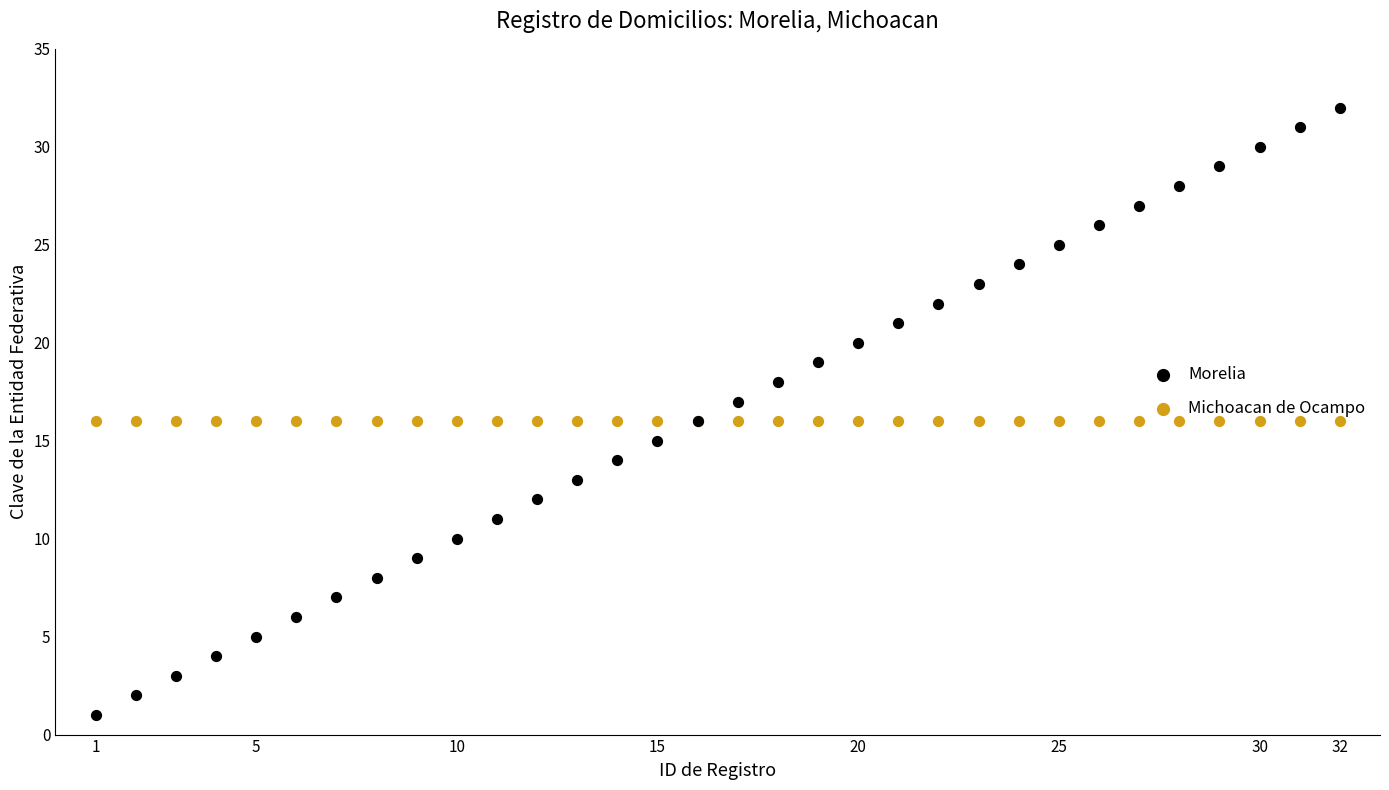

At how many categories does at least one series exceed 20?

12